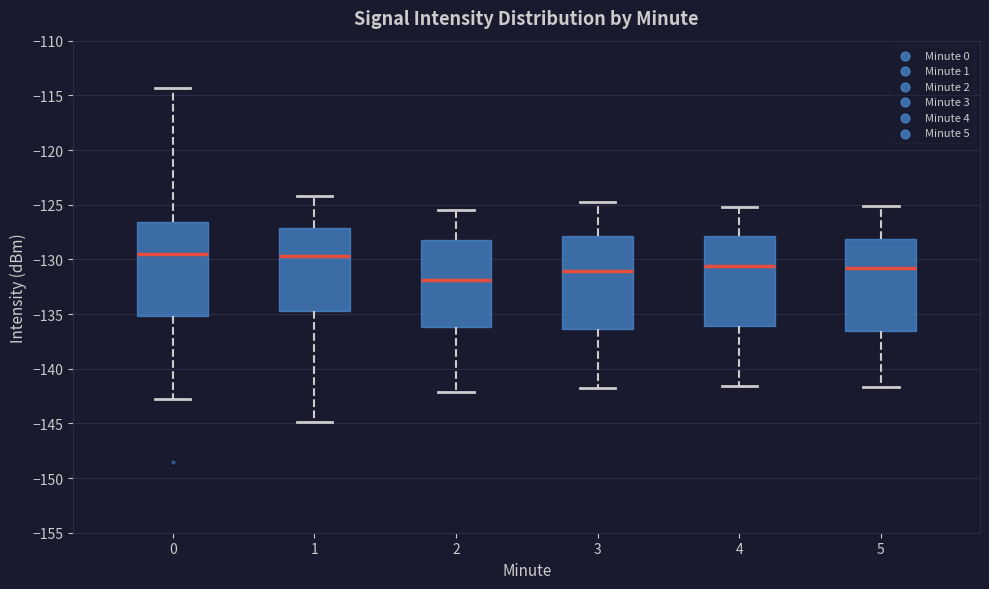

Reading left to right, transcribe this box plot: for each box, give where its median line is, the range the box spans, and where its two whiskers end, as read against the y-axis. The values are not printed on the chart, so give them approximately, as read against the axis.

0: median -129.5, box -135.0 to -126.5, whiskers -143.0 to -114.5
1: median -129.5, box -134.5 to -127.0, whiskers -145.0 to -124.5
2: median -132.0, box -136.0 to -128.0, whiskers -142.0 to -125.5
3: median -131.0, box -136.5 to -128.0, whiskers -142.0 to -125.0
4: median -130.5, box -136.0 to -128.0, whiskers -141.5 to -125.0
5: median -131.0, box -136.5 to -128.0, whiskers -141.5 to -125.0